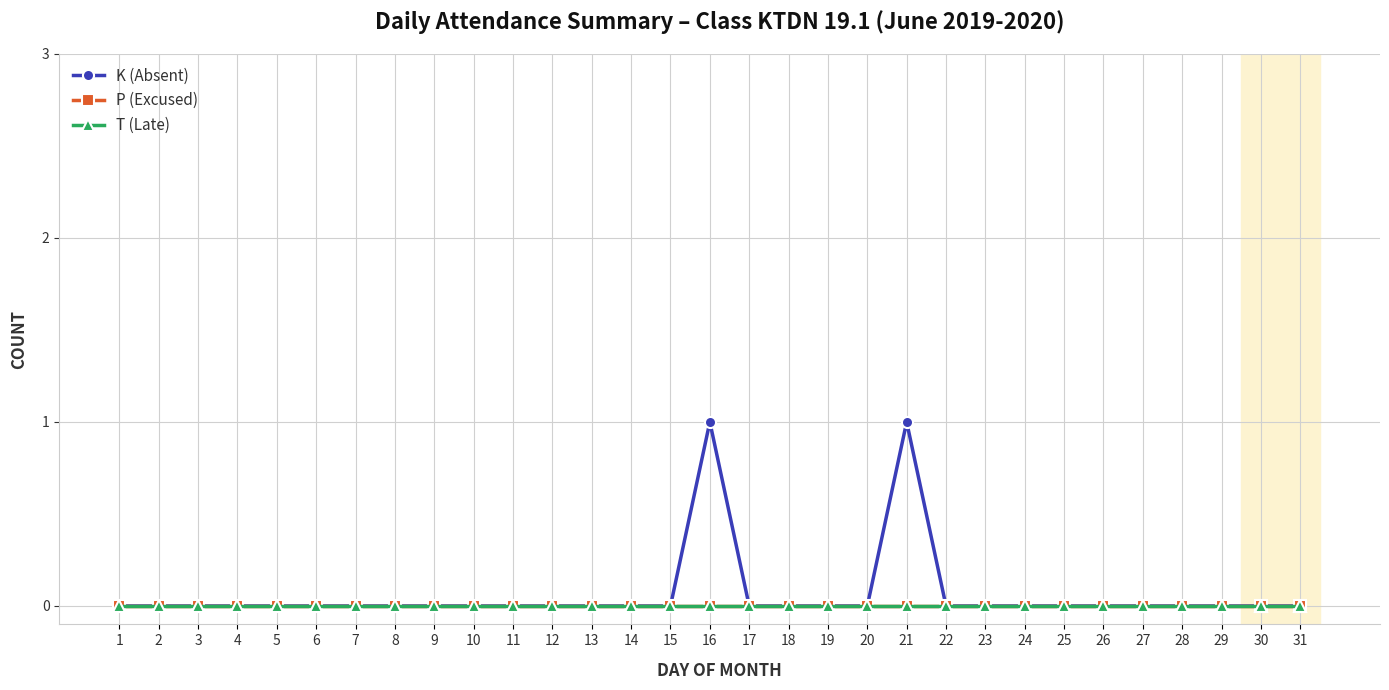

Reading left to right, what are all the values shown in this chart?

K (Absent): 0	0	0	0	0	0	0	0	0	0	0	0	0	0	0	1	0	0	0	0	1	0	0	0	0	0	0	0	0	0	0
P (Excused): 0	0	0	0	0	0	0	0	0	0	0	0	0	0	0	0	0	0	0	0	0	0	0	0	0	0	0	0	0	0	0
T (Late): 0	0	0	0	0	0	0	0	0	0	0	0	0	0	0	0	0	0	0	0	0	0	0	0	0	0	0	0	0	0	0